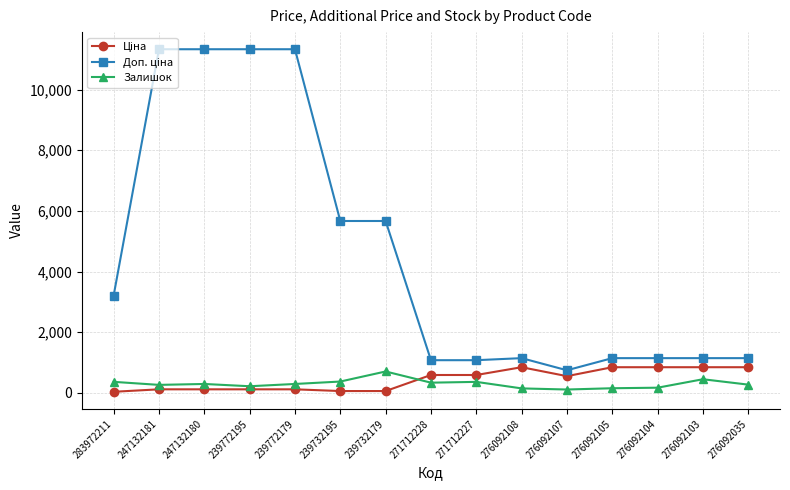

Which category has the highest value in the Залишок series?

239732179